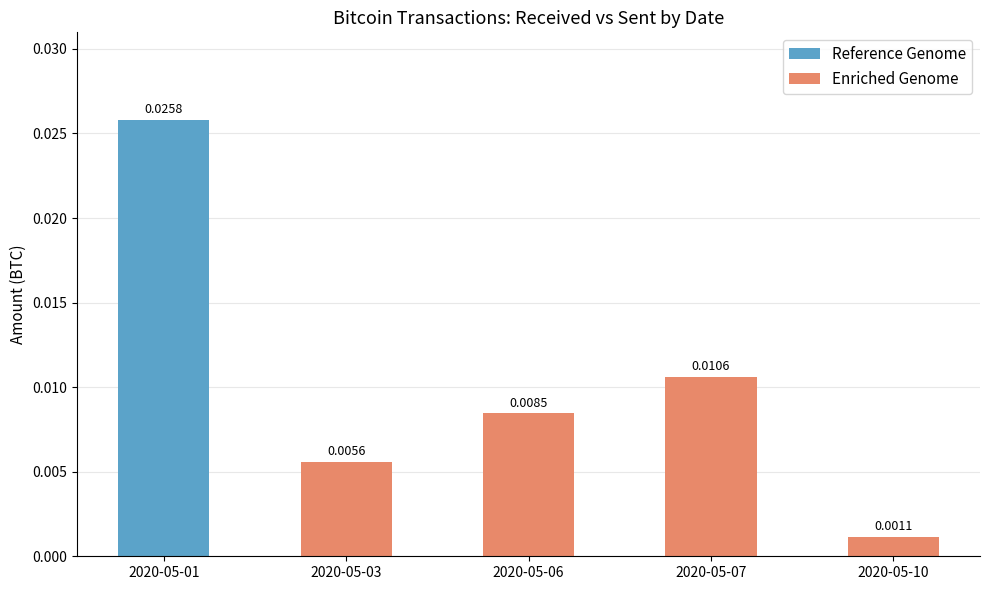

At which category is the sum across all series the highest?

2020-05-01